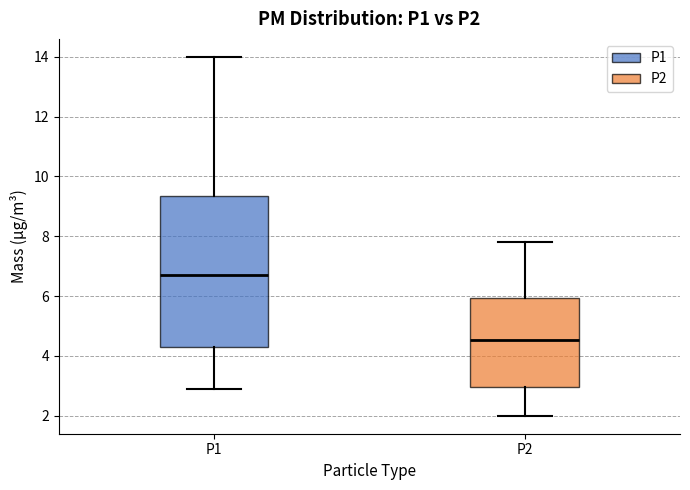

Where is the lower edge of the box for P2 on the y-axis? The values are not printed on the chart, so give them approximately, as read against the axis.

3.0